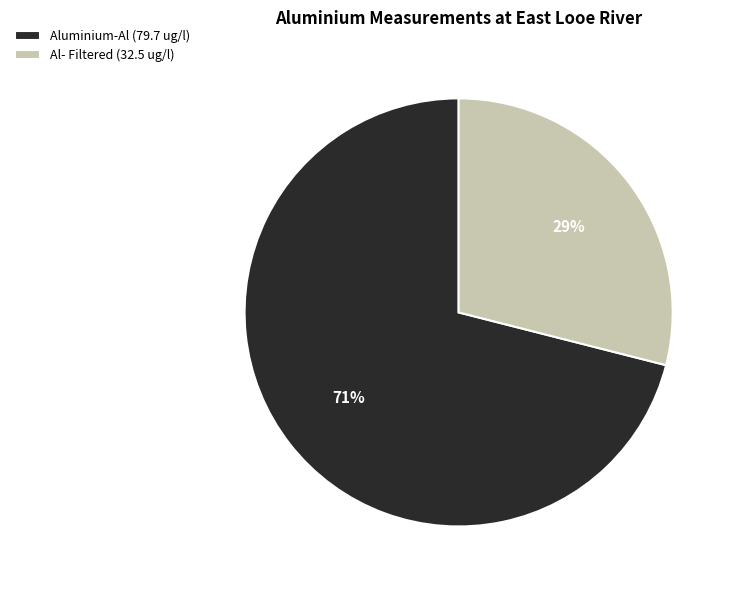

Which has a higher value, Al- Filtered (32.5 ug/l) or Aluminium-Al (79.7 ug/l)?

Aluminium-Al (79.7 ug/l)